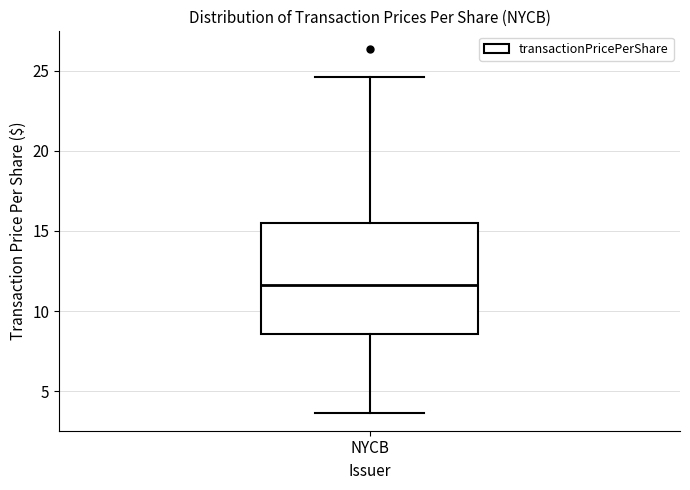

Transcribe this box plot: give where the median line is, the range the box spans, and where the two whiskers end, as read against the y-axis. The values are not printed on the chart, so give them approximately, as read against the axis.

median 11.5, box 8.5 to 15.5, whiskers 3.5 to 24.5